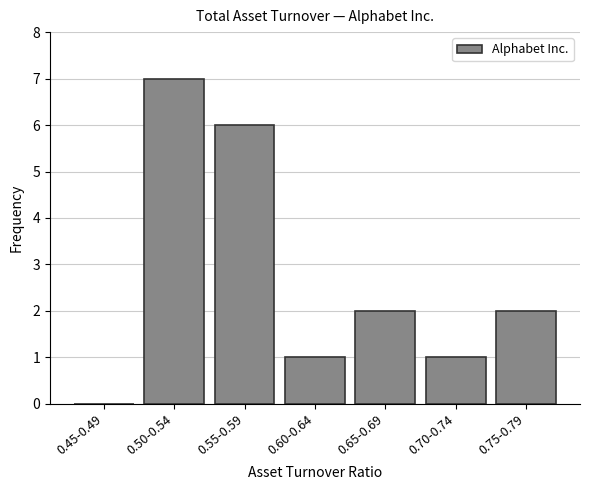

Reading right to left, extract all data points from this chart.

0.75-0.79=2	0.70-0.74=1	0.65-0.69=2	0.60-0.64=1	0.55-0.59=6	0.50-0.54=7	0.45-0.49=0